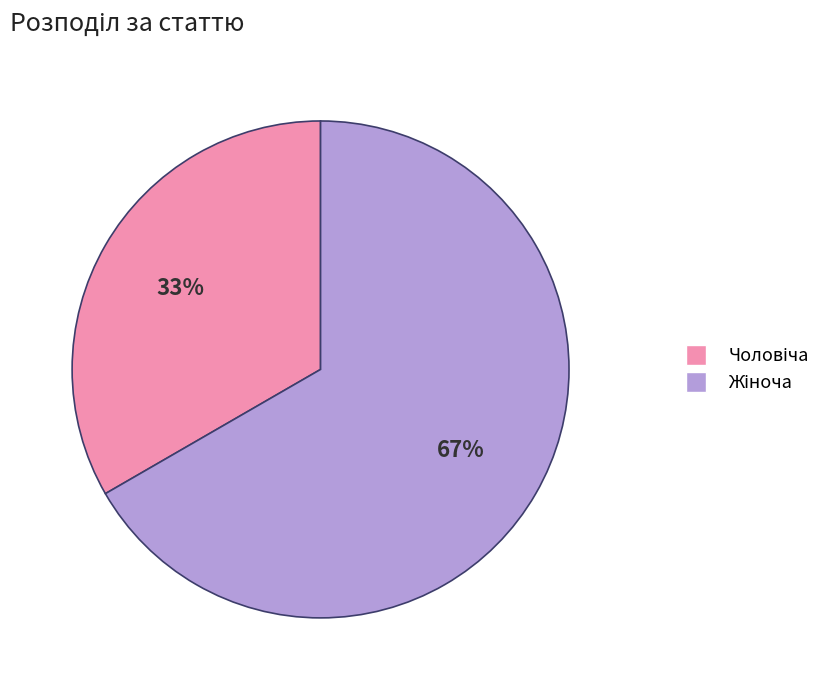

Is there a majority slice in this chart?

Yes